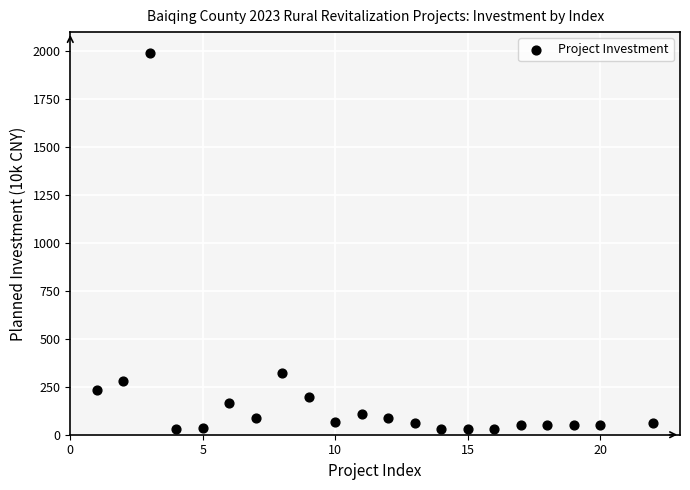

What is the range of Y values (max minus min)?

1960.8